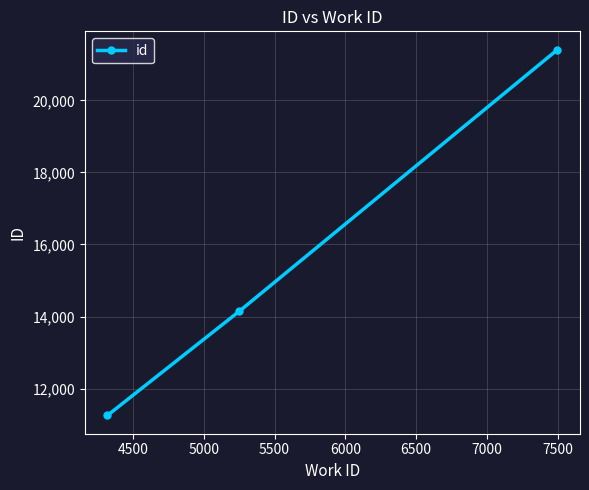

What is the average value?

15604